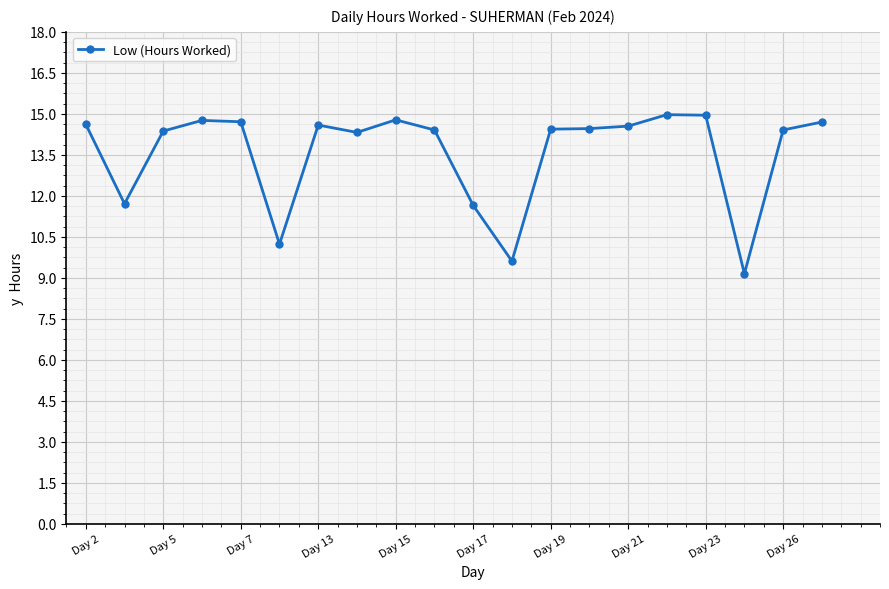

What is the value of the 15th point from the left?

14.6